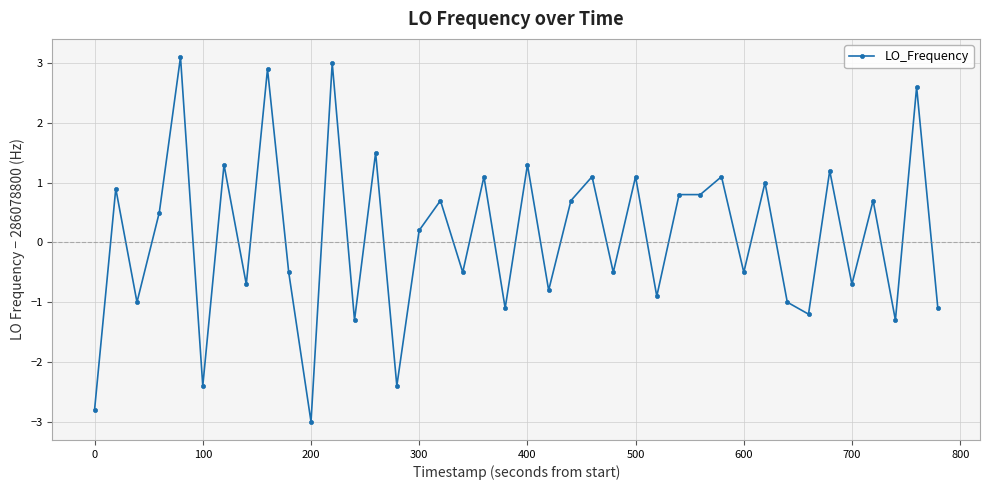

Does the chart display data point markers on the line(s)?

Yes